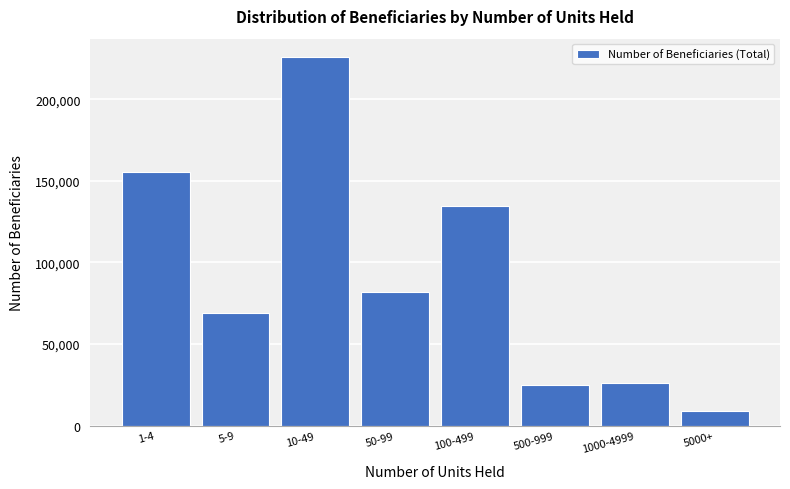

What is the label of the 7th bar from the left?

1000-4999